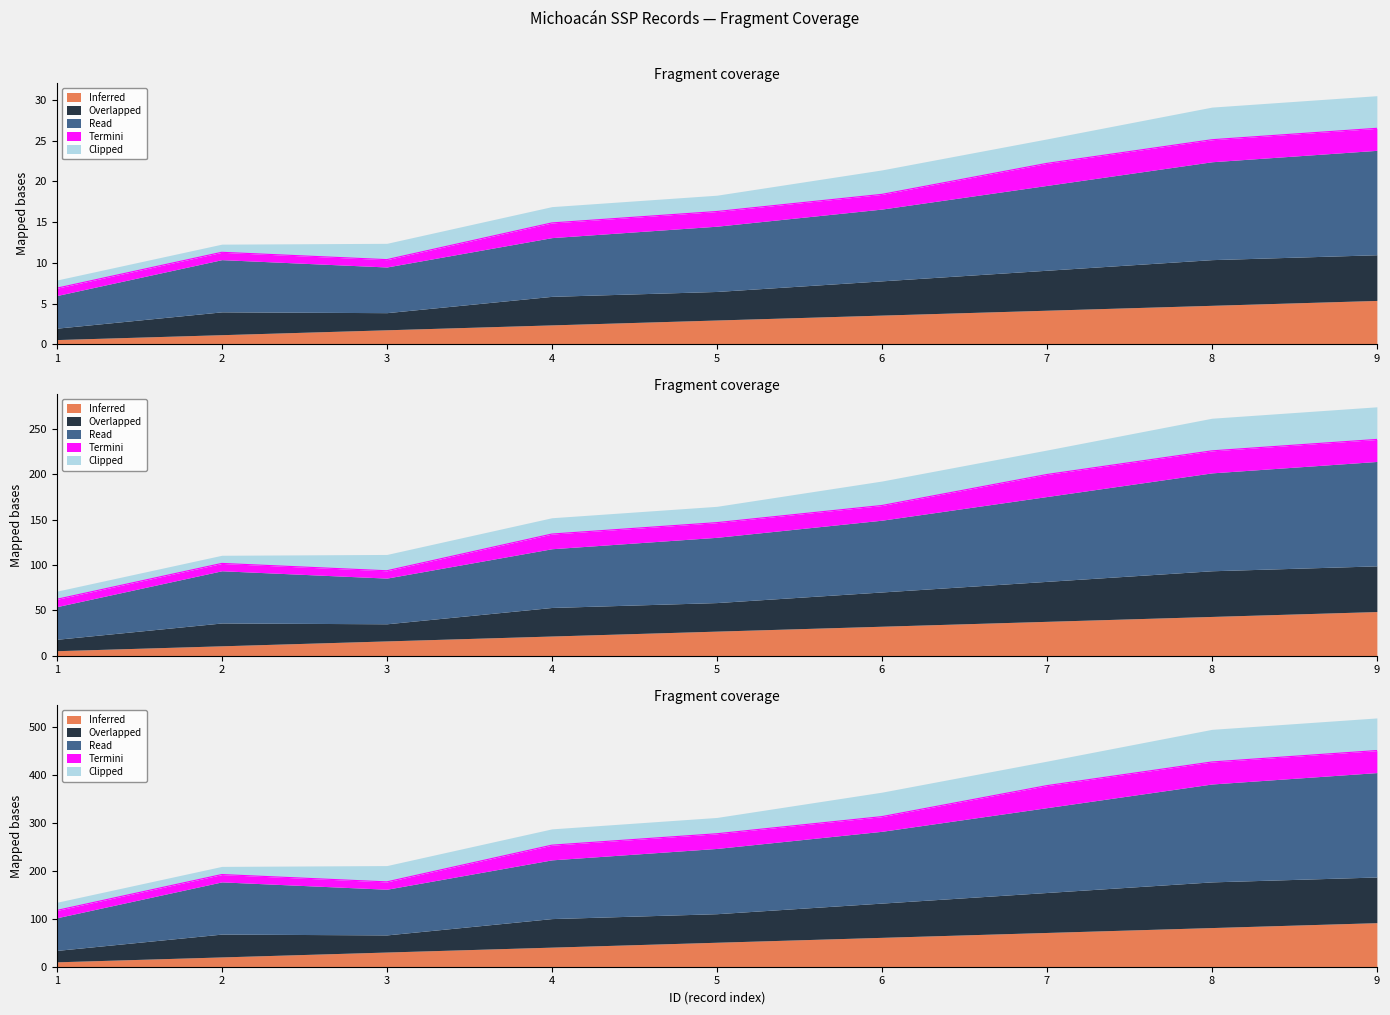

What is the average value of the Inferred series?

287.1